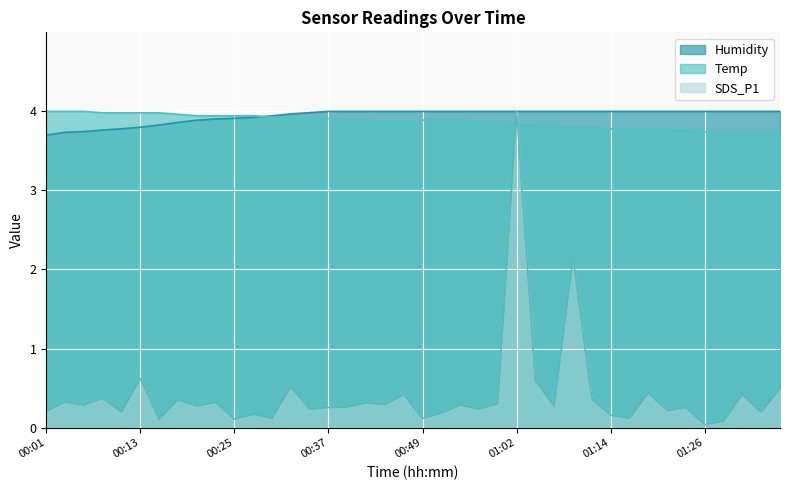

At 00:18, list the series in order from smallest to largest.

SDS_P1, Humidity, Temp